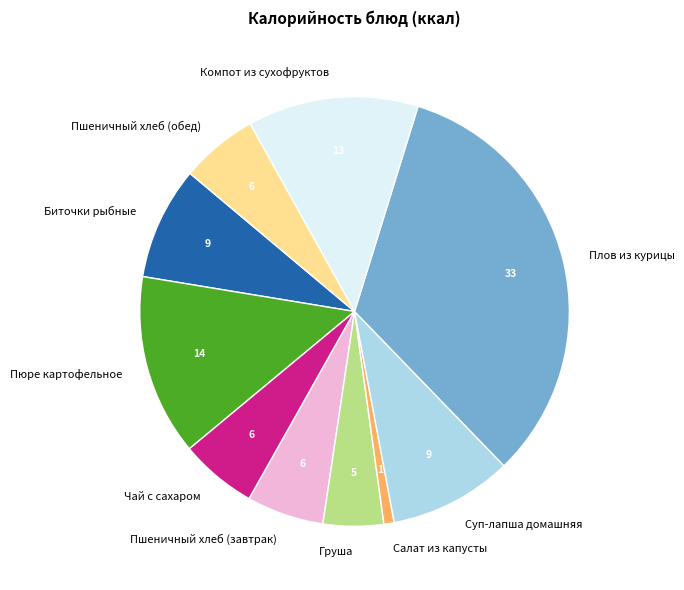

How many segments does this pie chart have?

10